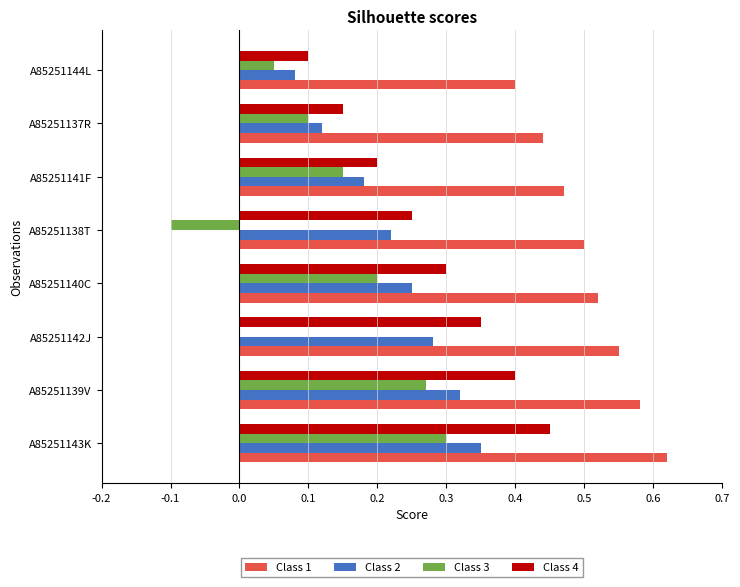

Is it true that Class 2 equals 0.4 at A85251140C?

False